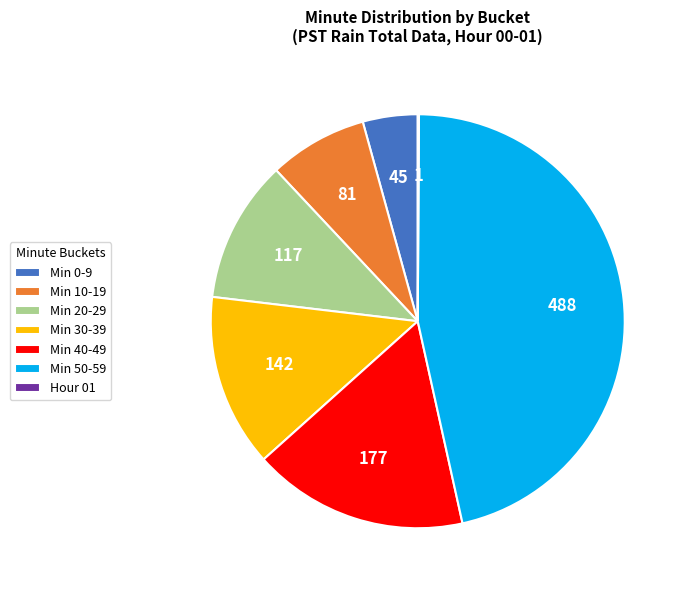

Approximately how many times larger is the value at Min 40-49 compared to Min 30-39?

1.2